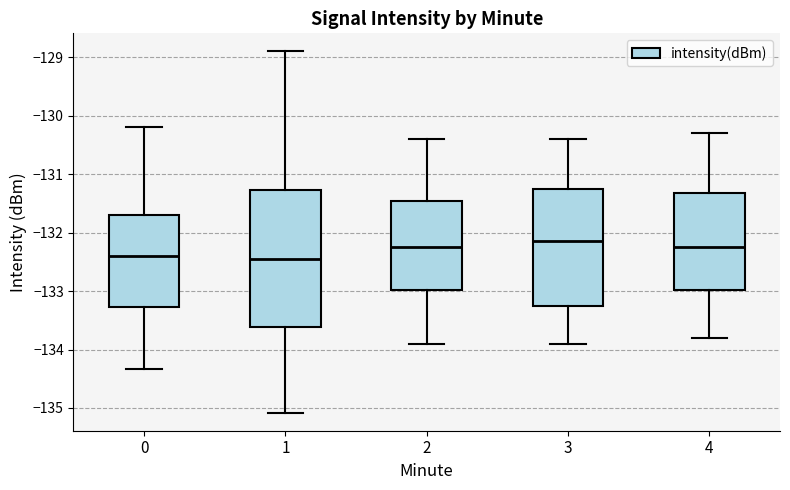

Where does the median line of the box at x = 4 sit on the y-axis? The values are not printed on the chart, so give them approximately, as read against the axis.

-132.2